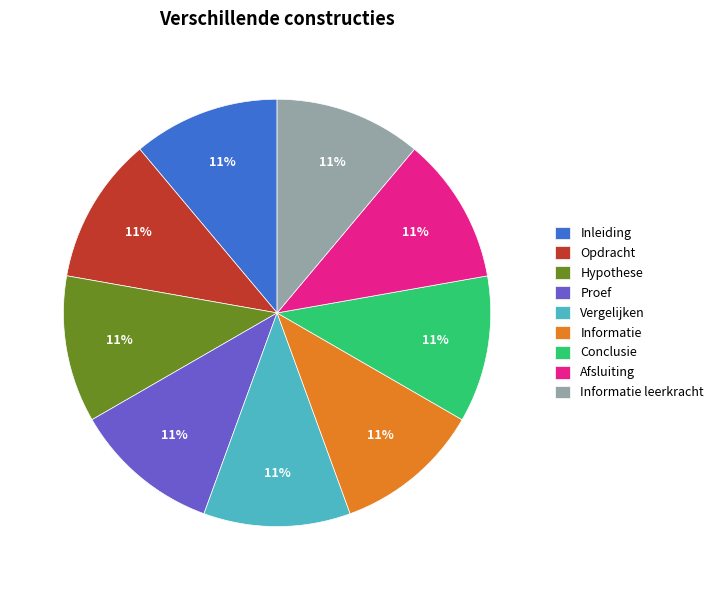

The Hypothese slice represents 20% of the pie. True or false?

False